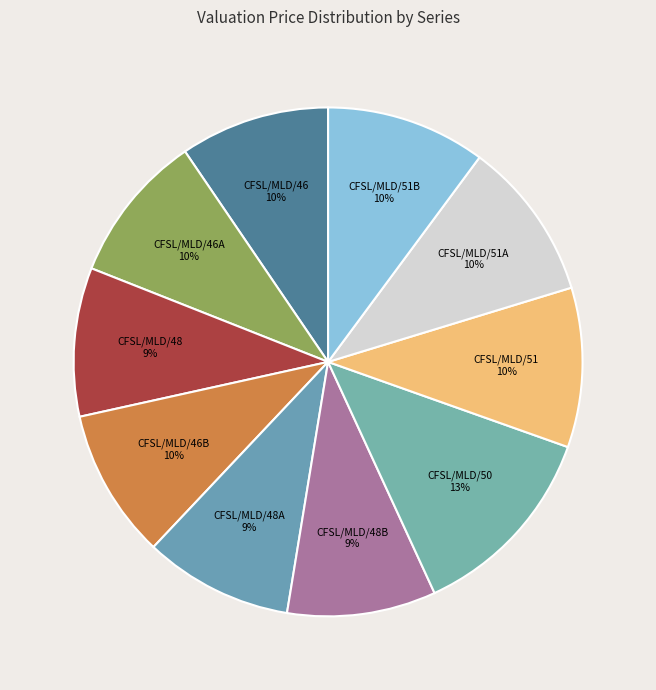

To the nearest percent, what is the combined percentage of CFSL/MLD/51A and CFSL/MLD/46?

20%